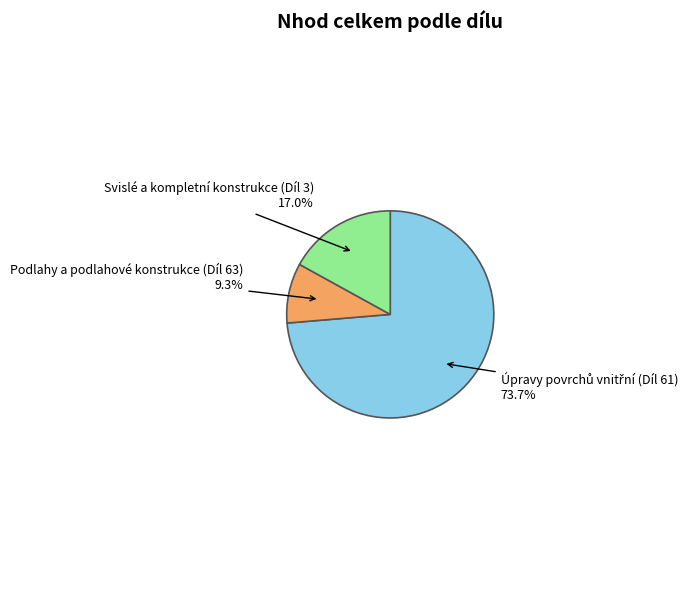

Is Podlahy a podlahové konstrukce (Díl 63) the majority of the pie?

No